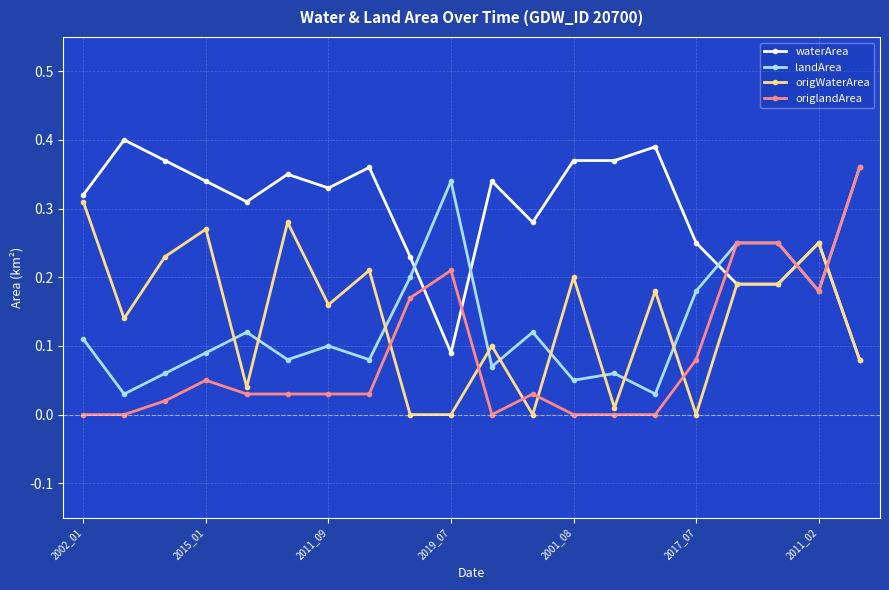

Which series has the largest total across all categories?

waterArea